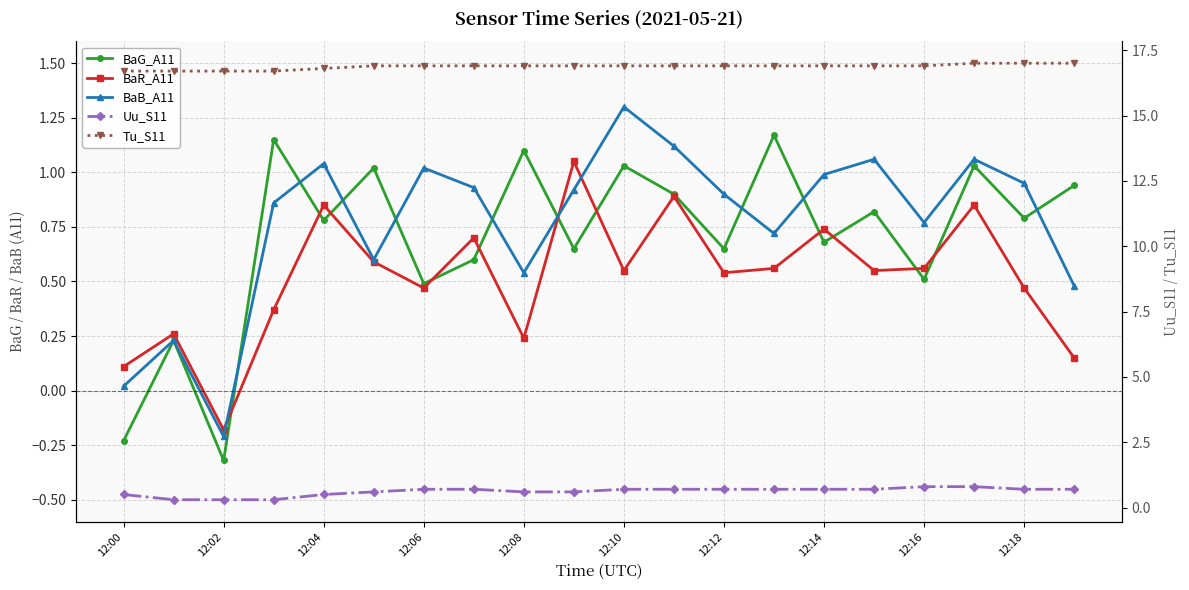

True or false: Uu_S11 has more than 2 interior local peaks.

False